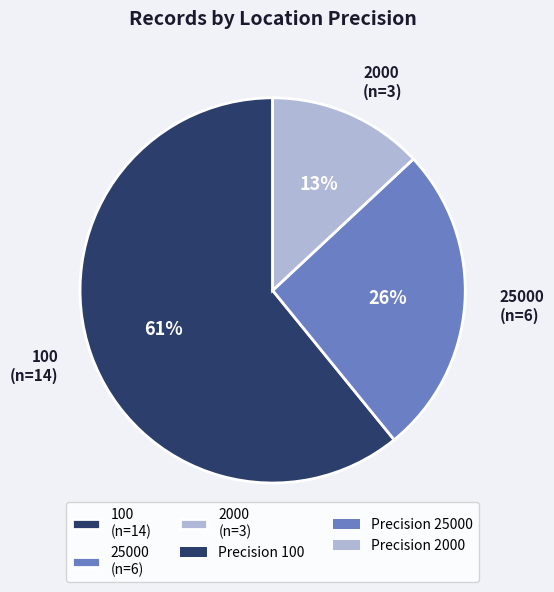

How many segments does this pie chart have?

3